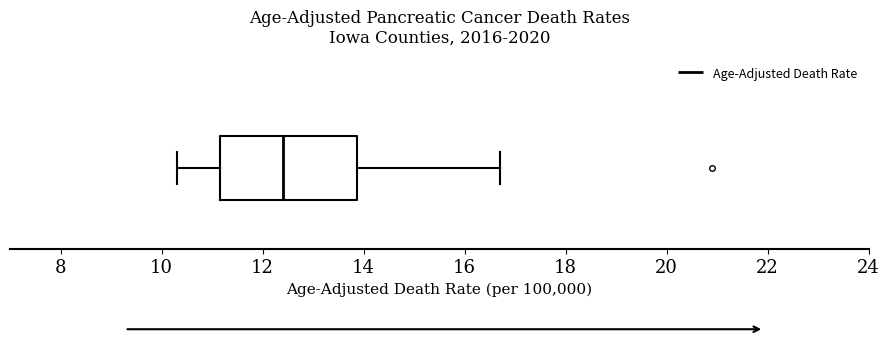

Transcribe this box plot: give where the median line is, the range the box spans, and where the two whiskers end, as read against the x-axis. The values are not printed on the chart, so give them approximately, as read against the axis.

median 12.4, box 11.2 to 13.8, whiskers 10.4 to 16.8